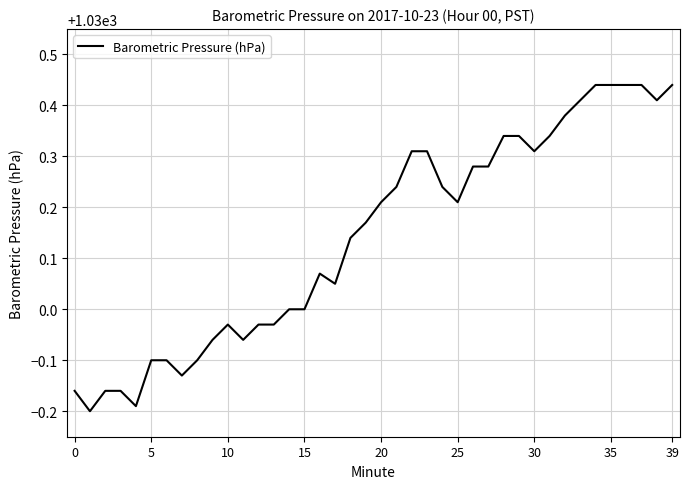

What is the difference between the maximum and minimum values?

0.6